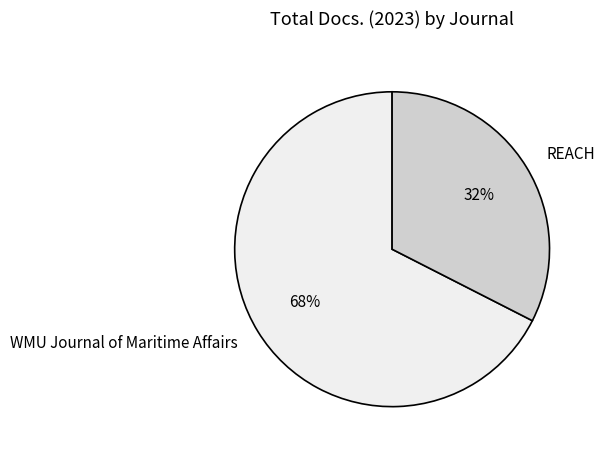

Which slice is the largest?

WMU Journal of Maritime Affairs